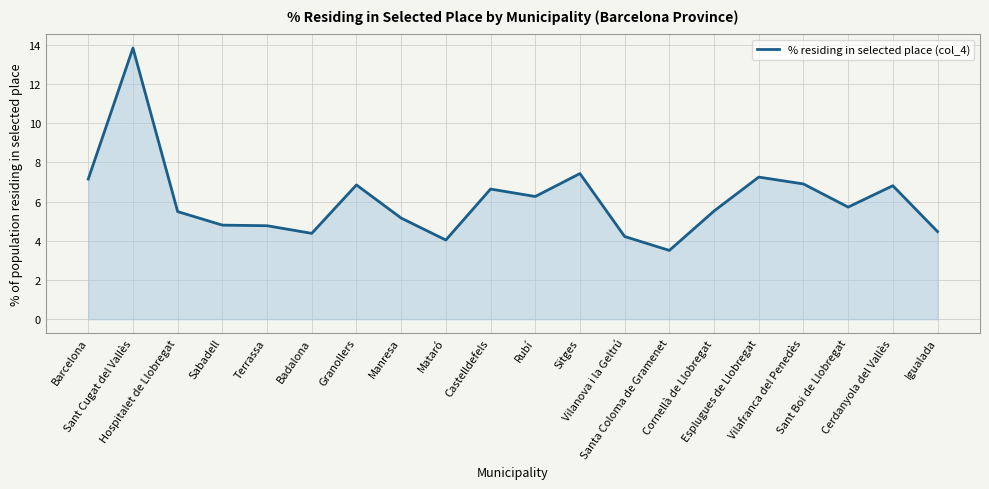

What is the minimum value shown in the chart?

3.5